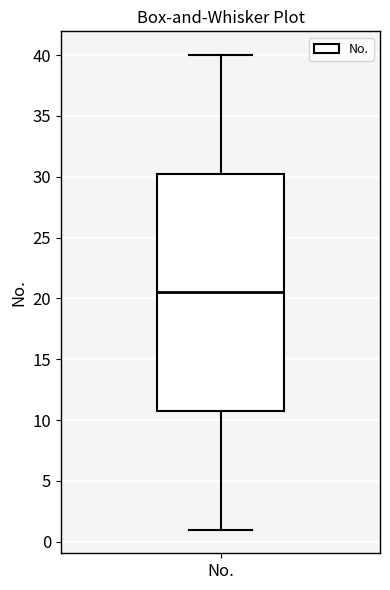

Where is the lower edge of the box for No. on the y-axis? The values are not printed on the chart, so give them approximately, as read against the axis.

11.0